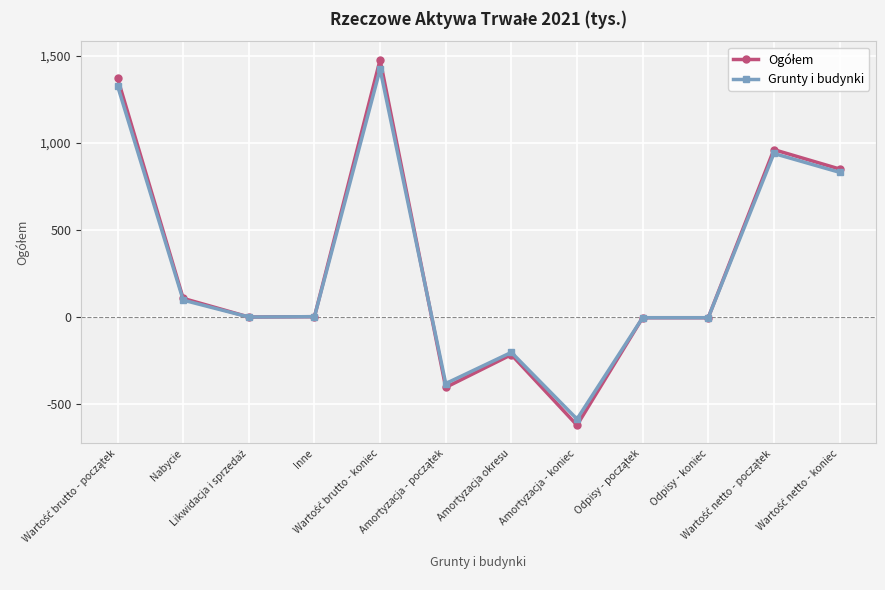

What is the maximum value shown in the chart?

1476